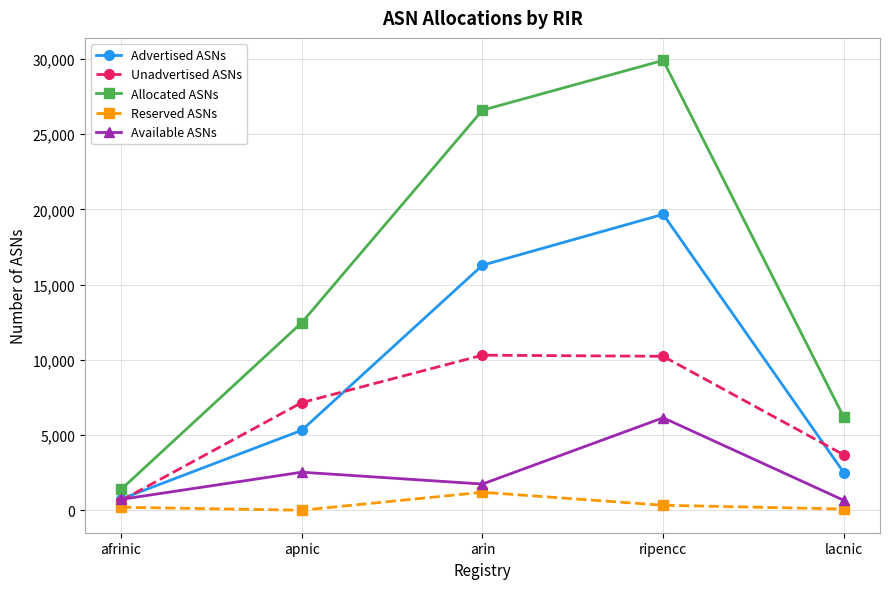

How many distinct data groups are displayed?

5